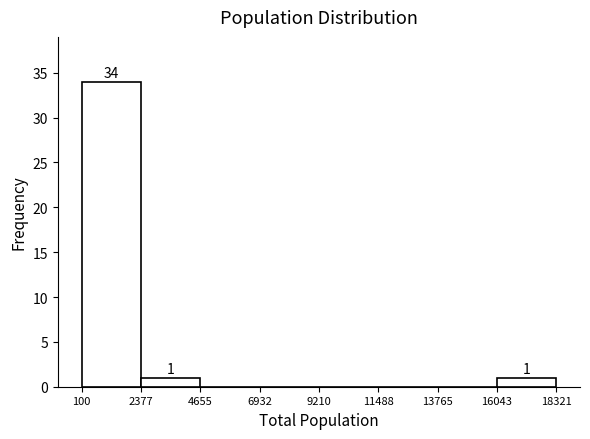

Which range on the x-axis has the tallest bar?

100 to 2377